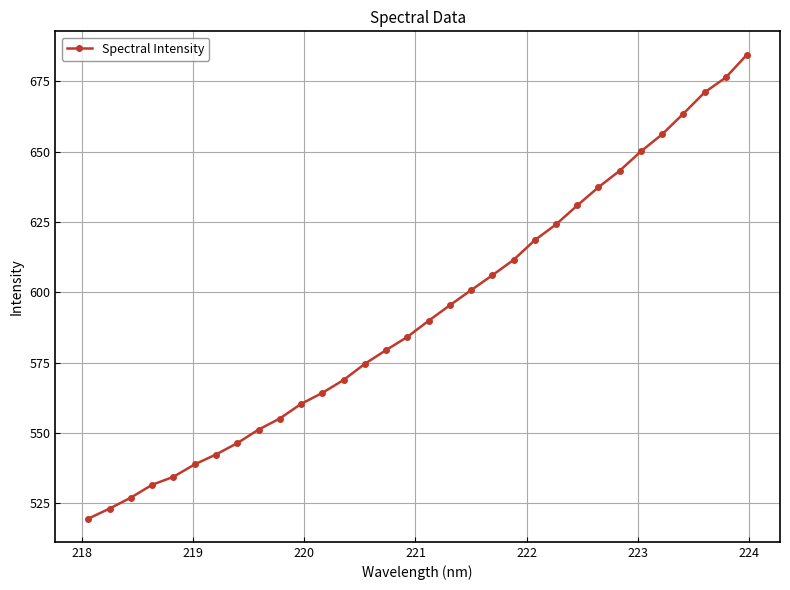

What is the maximum value shown in the chart?

684.5